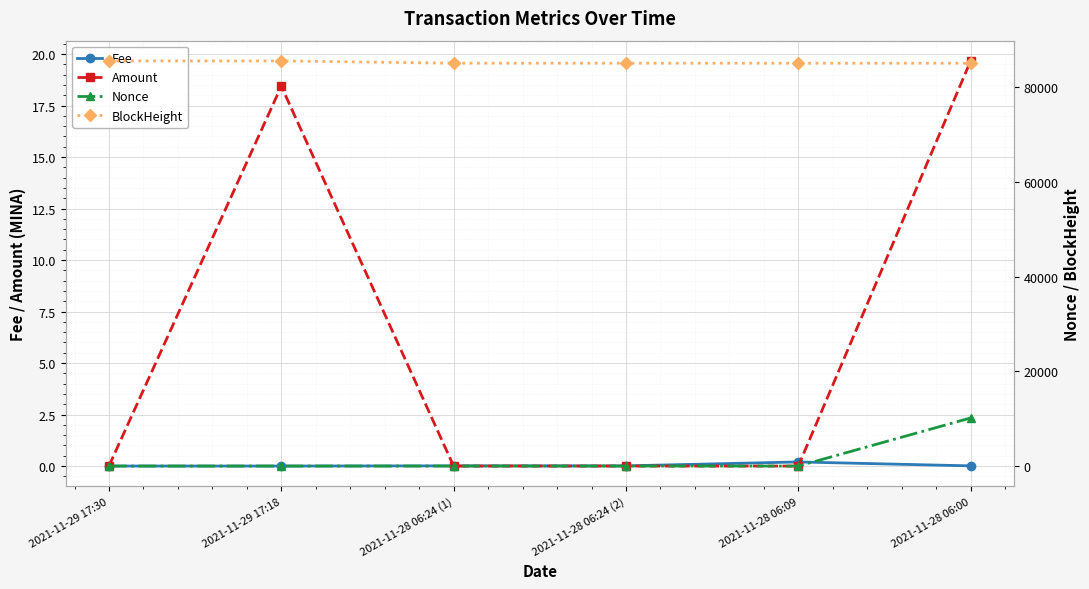

What is the sum of all BlockHeight values?

511647.0